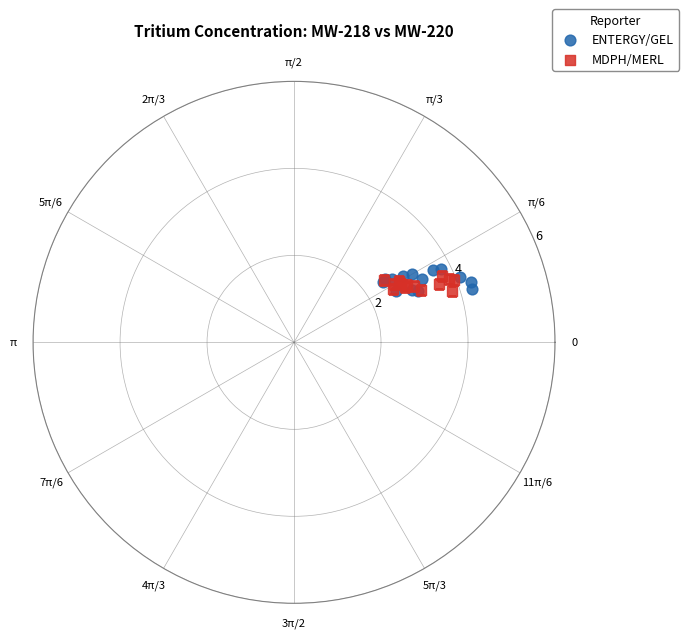

What are all the series names shown in the legend?

ENTERGY/GEL, MDPH/MERL